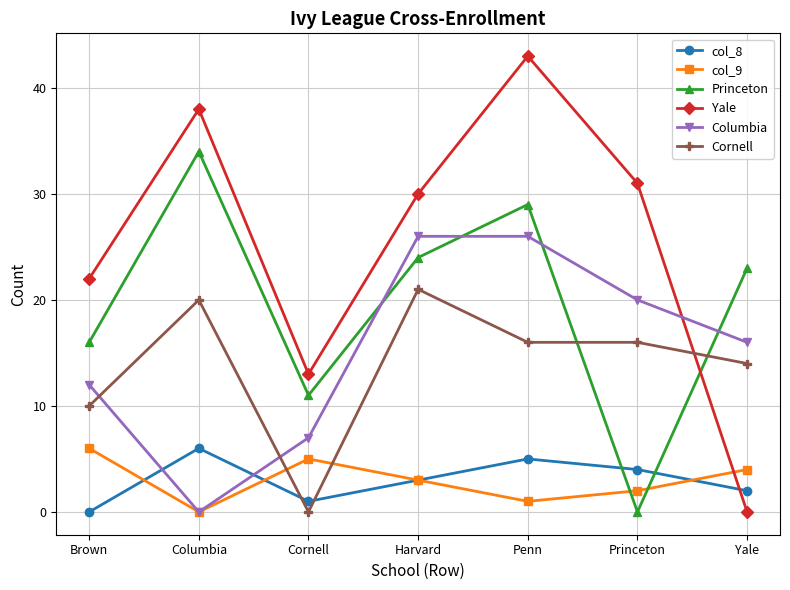

How many times do Yale and col_9 cross each other?

1